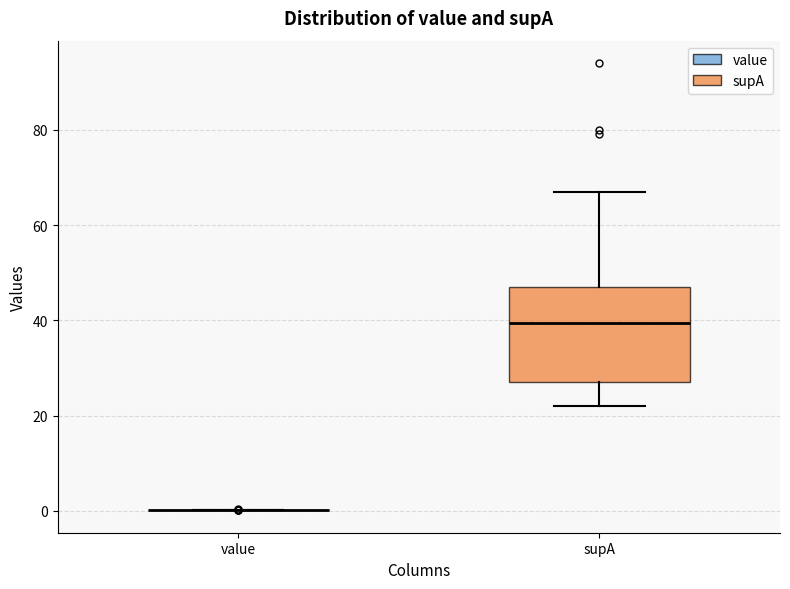

Reading left to right, read every box against the y-axis: the position of its median line, the range the box covers, and the ends of its whiskers. The values are not printed on the chart, so give them approximately, as read against the axis.

value: box collapsed to a line at 0, whiskers 0 to 0
supA: median 40, box 28 to 48, whiskers 22 to 68